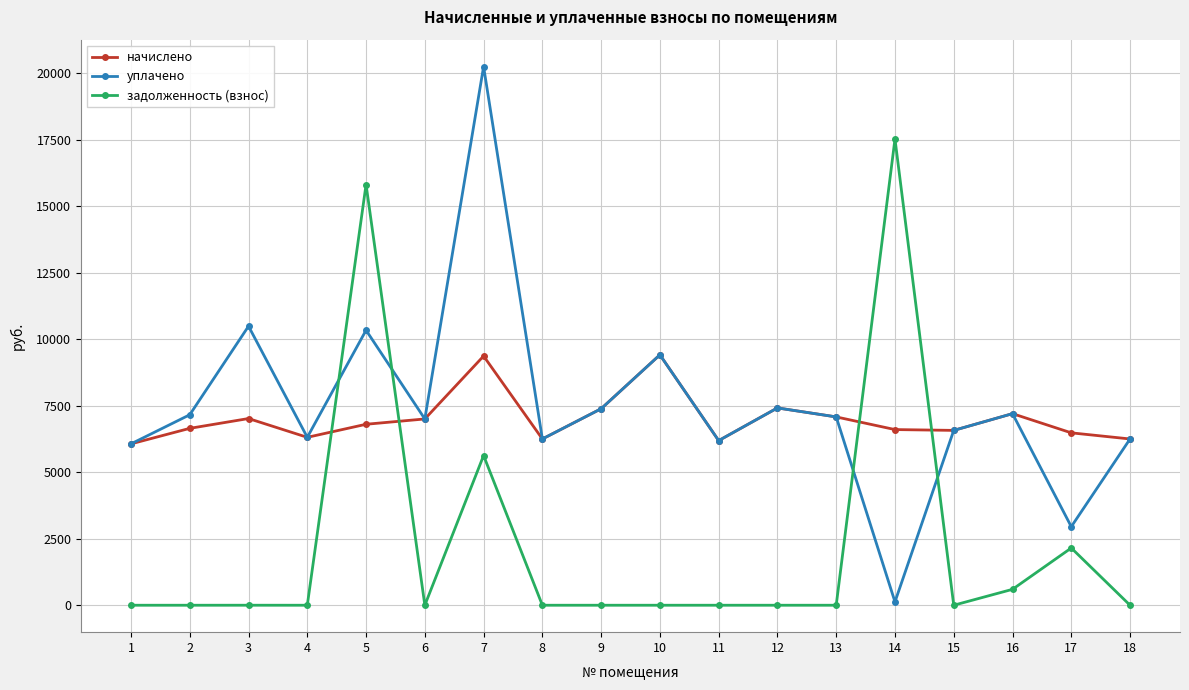

What are all the series names shown in the legend?

начислено, уплачено, задолженность (взнос)